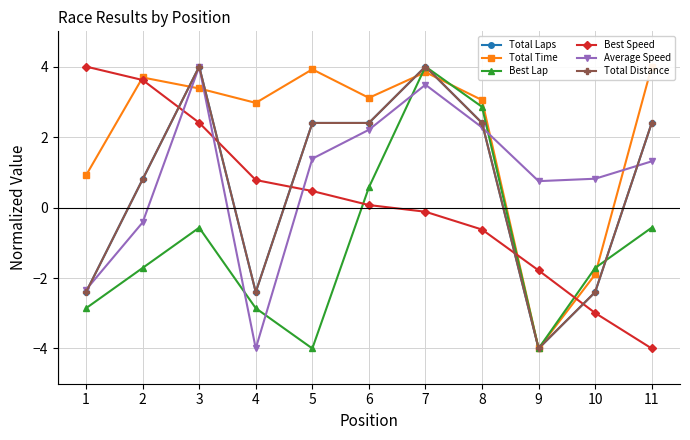

Between which two adjacent categories do Best Speed and Best Lap first intersect?

5 and 6